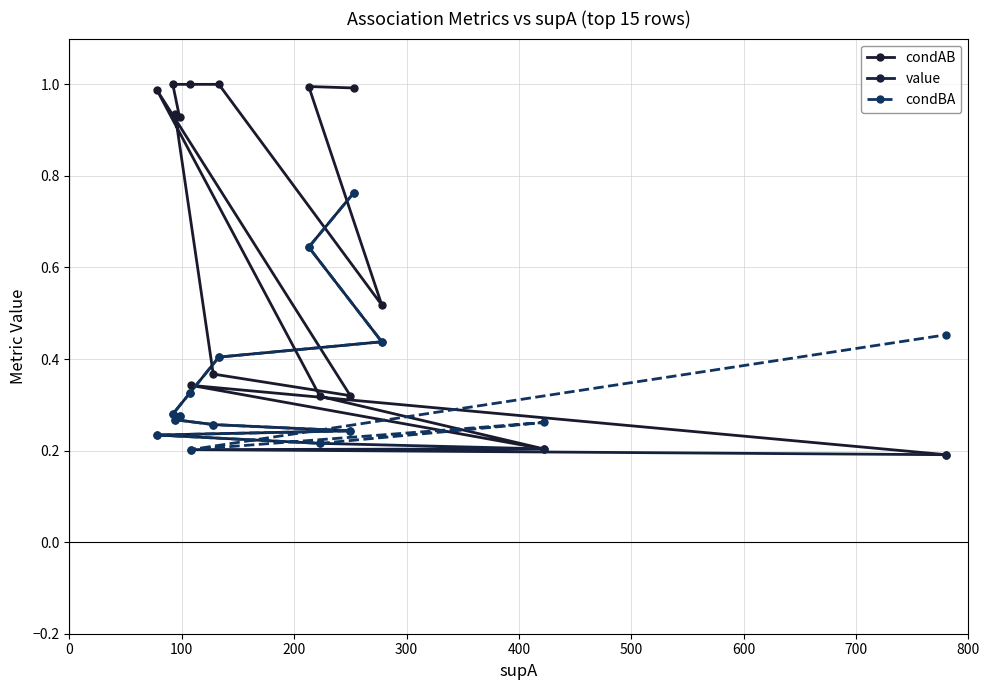

At 0, list the series in order from largest to smallest.

condAB, value, condBA